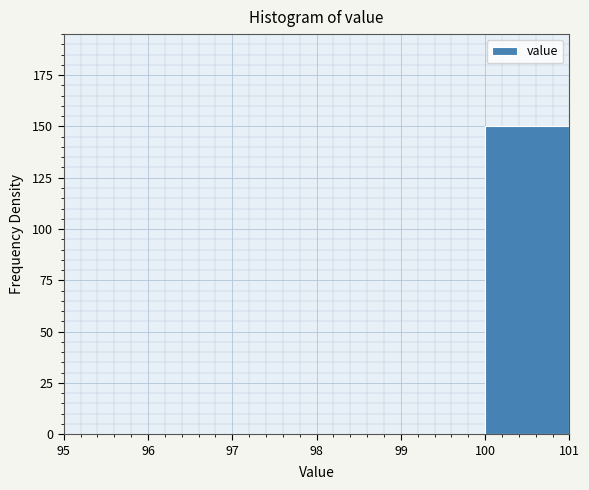

Reading left to right, list every bar in this chart as the range it spans on the x-axis followed by its height. The values are not printed on the chart, so give them approximately, as read against the axis.

95 to 96: 0
96 to 97: 0
97 to 98: 0
98 to 99: 0
99 to 100: 0
100 to 101: 150